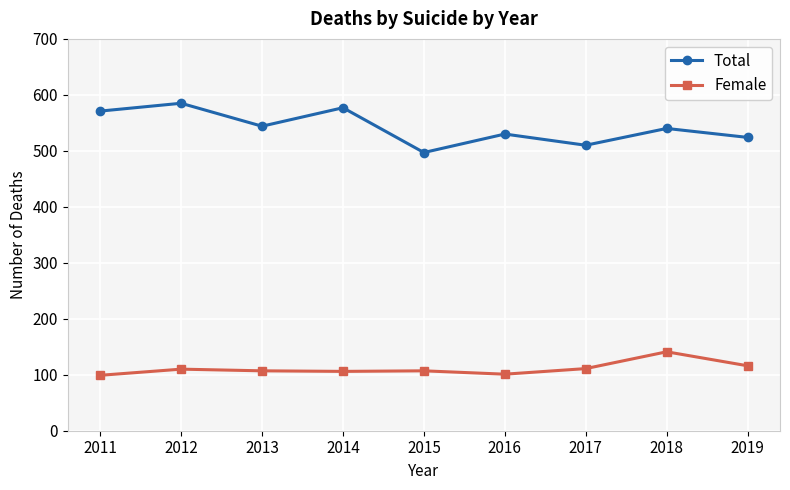

What is the greatest value displayed?

585